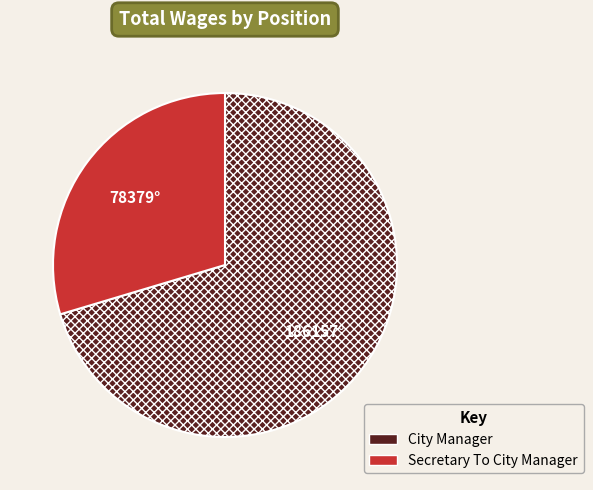

Does Secretary To City Manager account for over 50% of the chart?

No